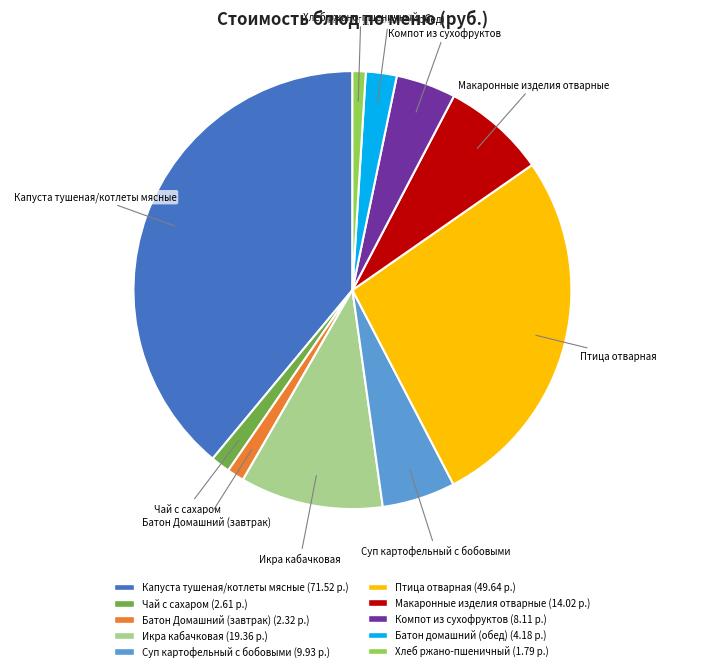

Combined, do Компот из сухофруктов and Батон Домашний (завтрак) account for over 50%?

No